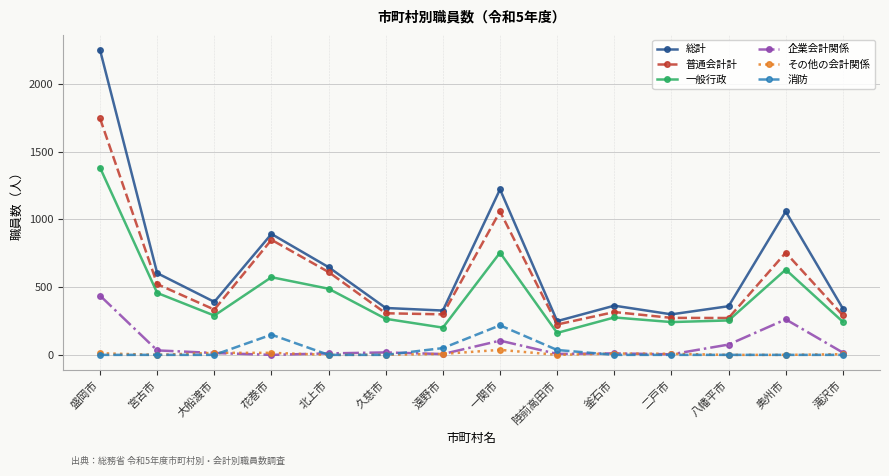

In 普通会計計, how many points are lower than both neighbors (excluding endpoints)?

4